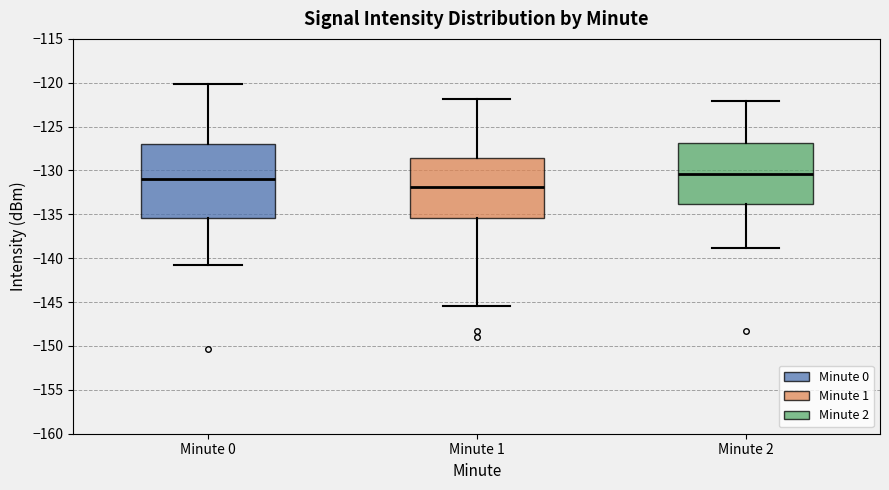

Which box's median line is the lowest?

Minute 1